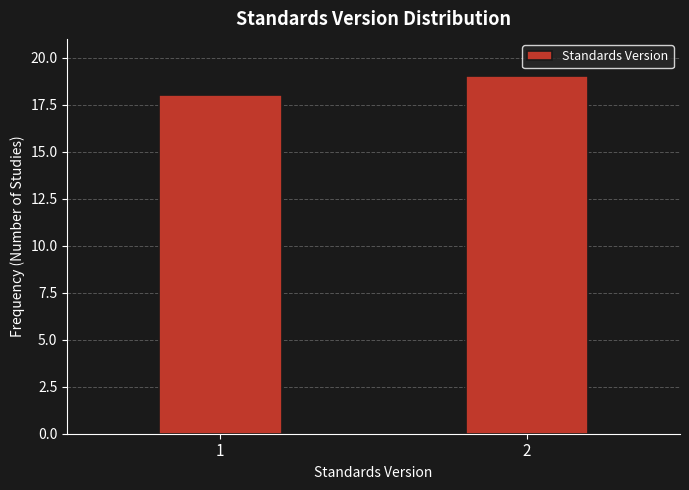

Reading left to right, what are all the values shown in this chart?

18	19